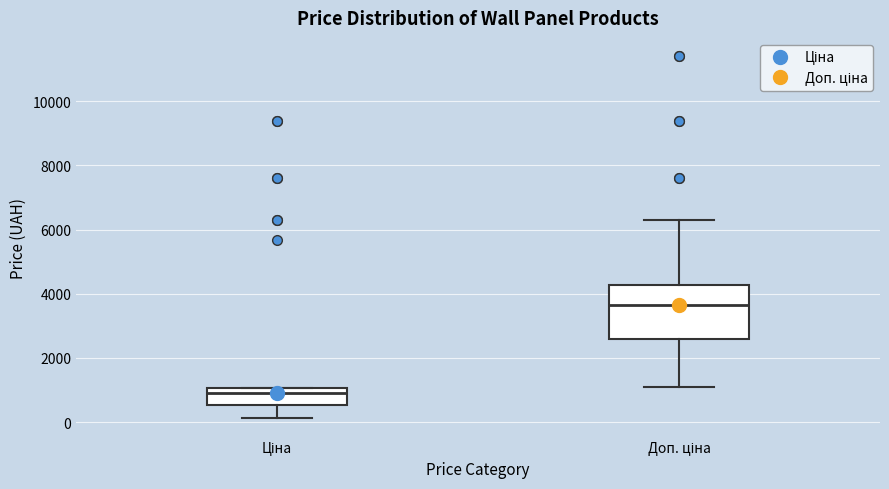

Comparing the boxes themselves (not the whiskers), which one is the tallest?

Доп. ціна